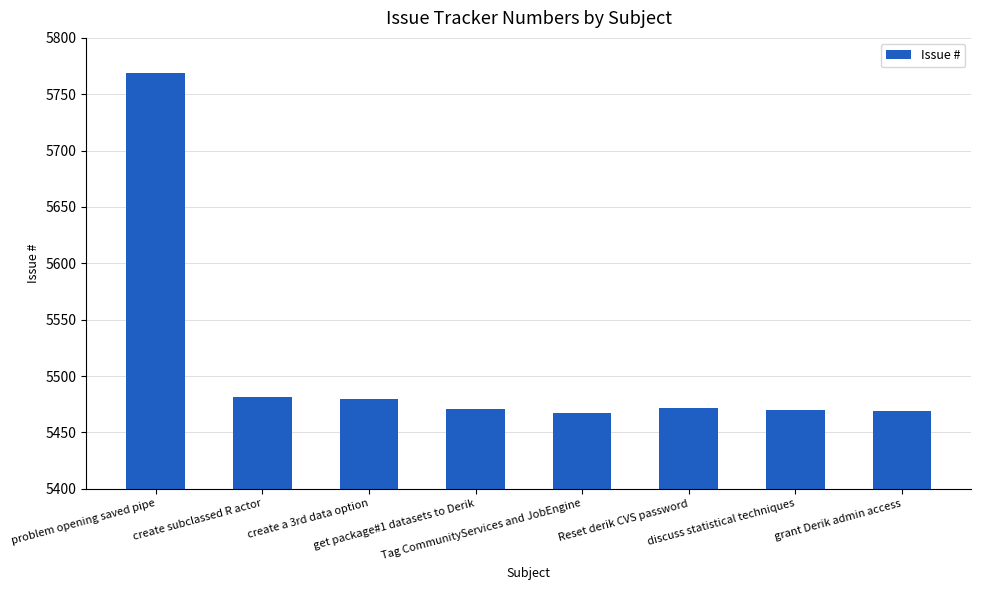

Count the number of data series in this chart.

1